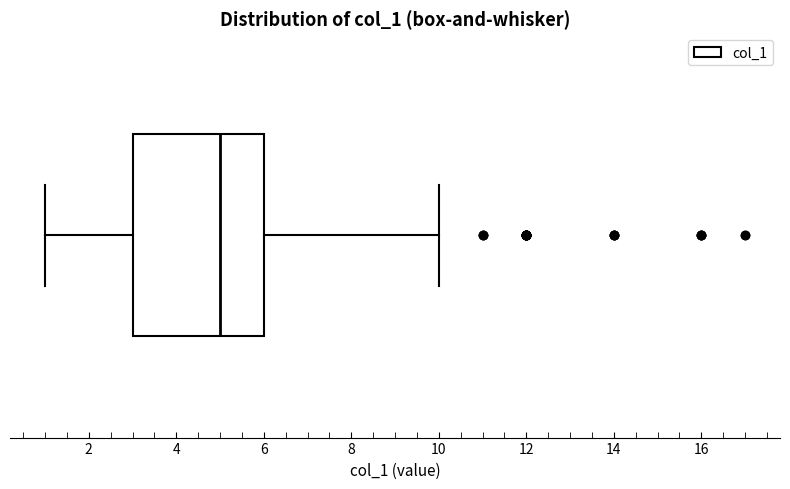

Read this box plot against the x-axis: the position of the median line, the range covered by the box, and the ends of both whiskers. The values are not printed on the chart, so give them approximately, as read against the axis.

median 5, box 3 to 6, whiskers 1 to 10